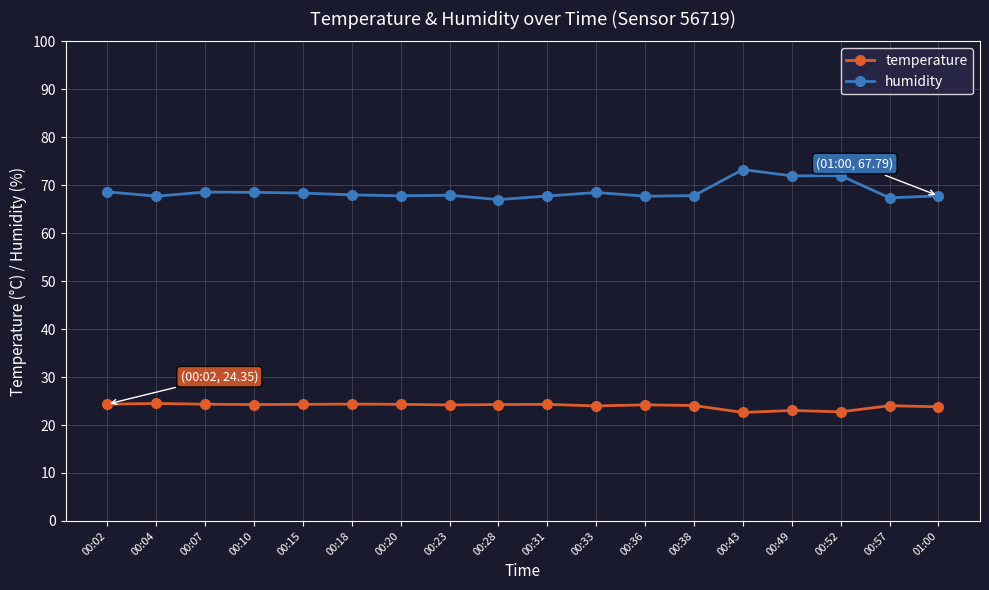

How many series are shown in this chart?

2